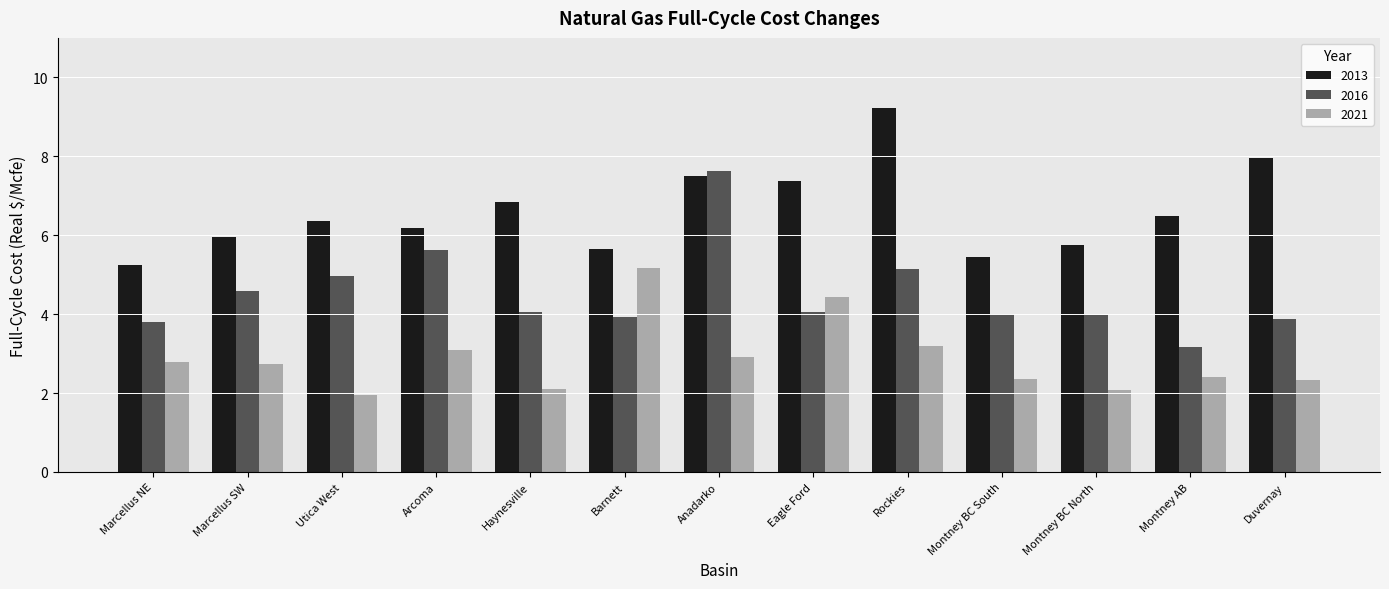

What are all the series names shown in the legend?

2013, 2016, 2021